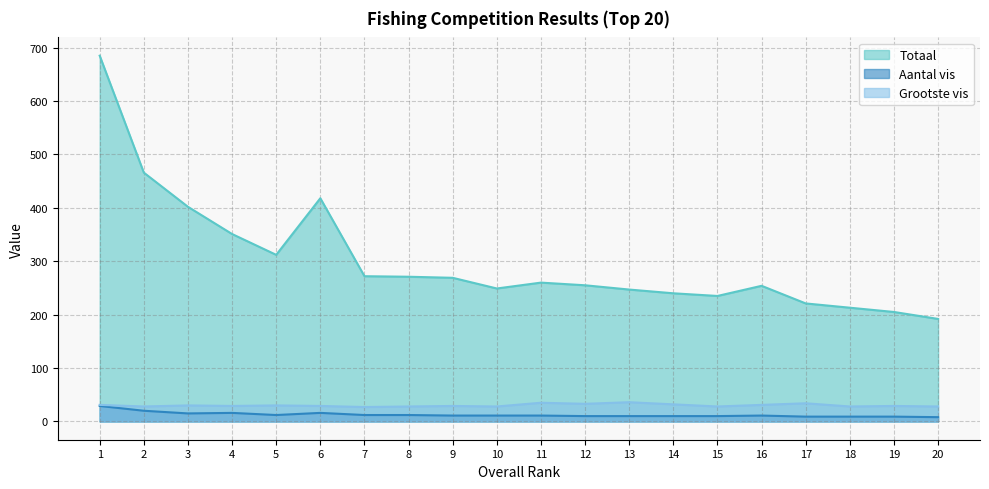

At which category does Aantal vis reach its first local valley?

3